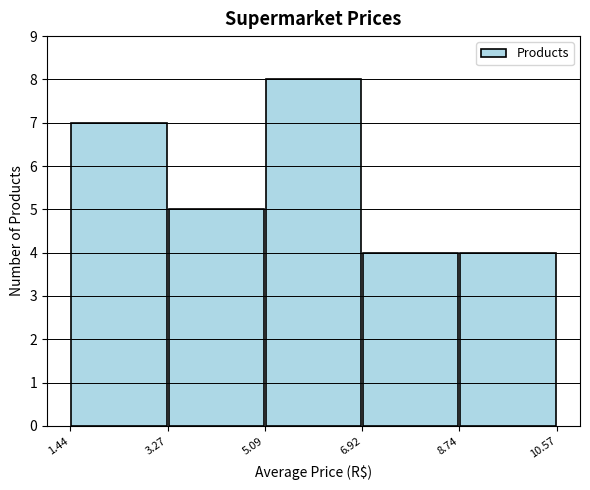

How tall is the bar that spans 3.27 to 5.09 on the x-axis? The values are not printed on the chart, so give them approximately, as read against the axis.

5